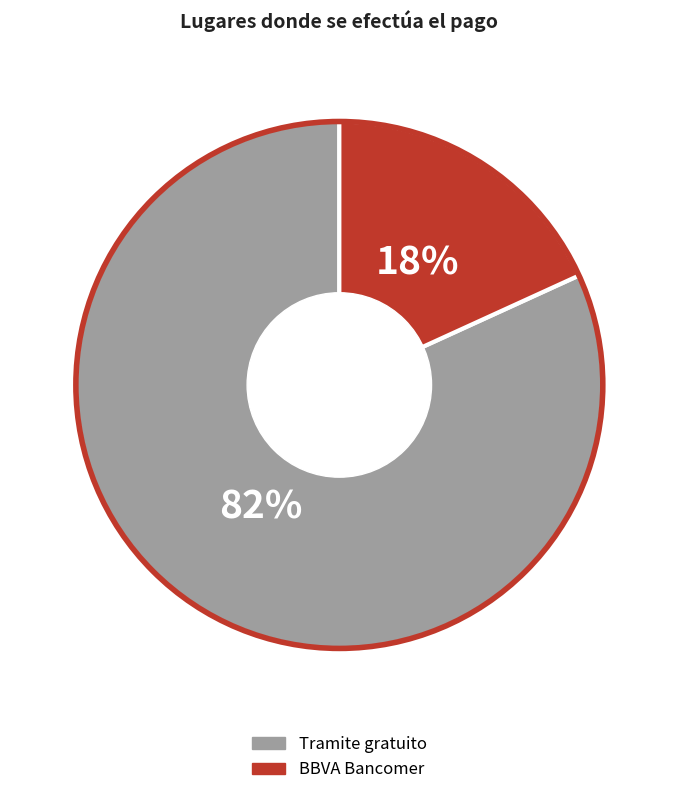

Is there a majority slice in this chart?

Yes